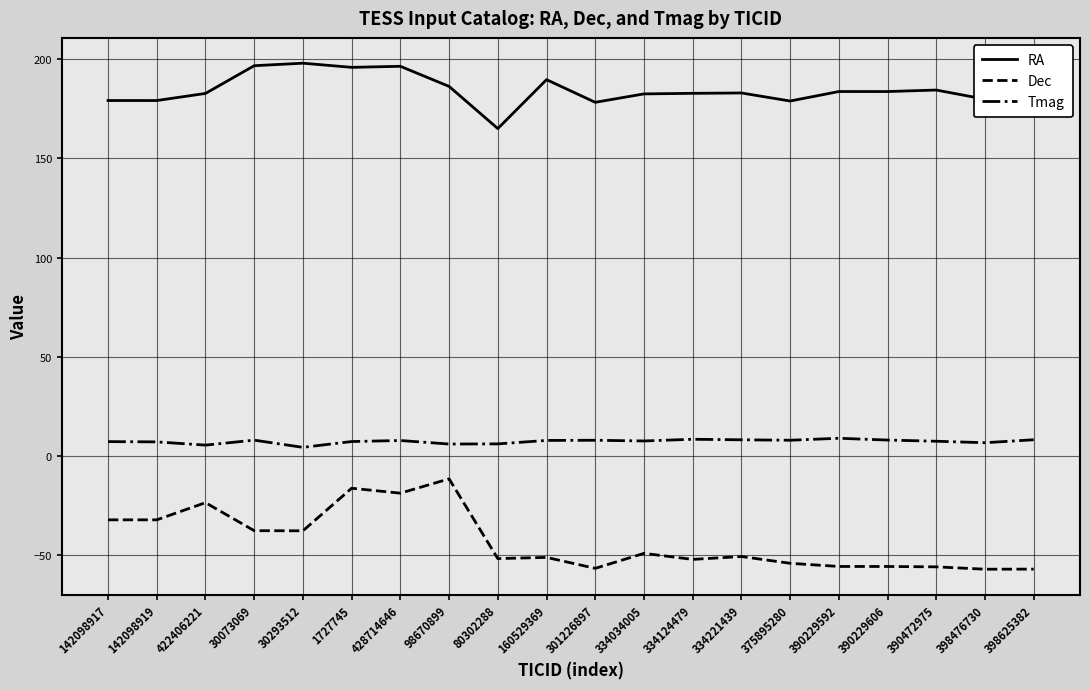

What is the highest value of the Dec series?

-11.6